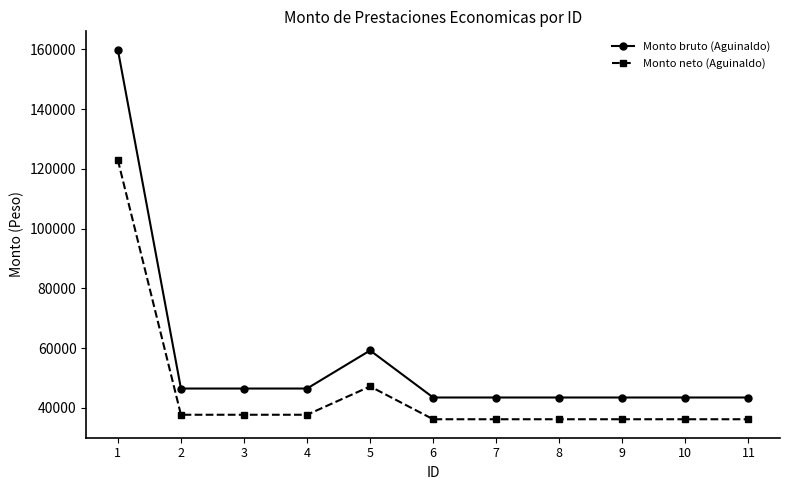

The value of Monto bruto (Aguinaldo) at 3 is 12509.0. True or false?

False